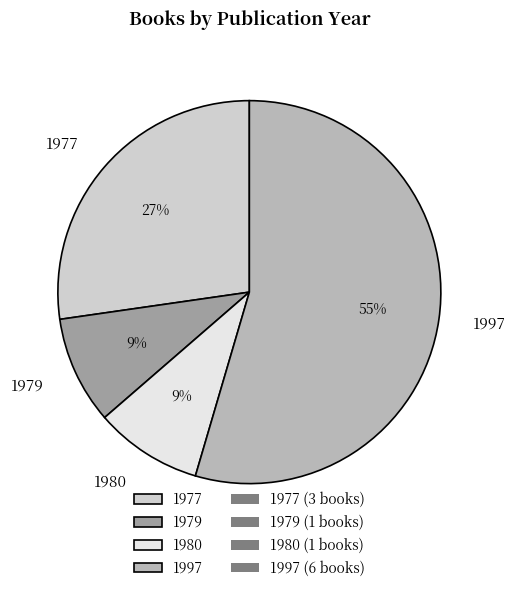

Which slice is the largest?

1997